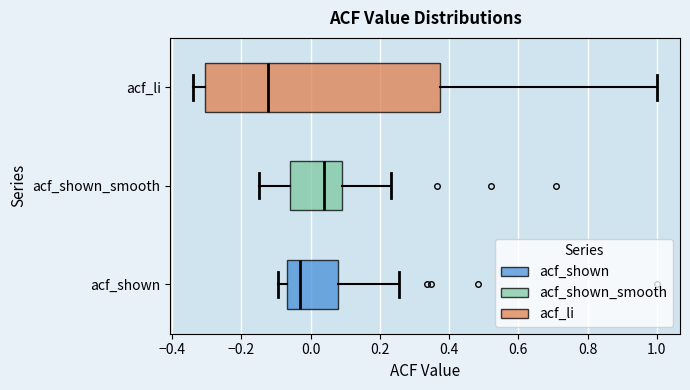

Reading bottom to top, transcribe this box plot: for each box, give where its median line is, the range the box spans, and where its two whiskers end, as read against the x-axis. The values are not printed on the chart, so give them approximately, as read against the axis.

acf_shown: median -0.04, box -0.06 to 0.08, whiskers -0.10 to 0.26
acf_shown_smooth: median 0.04, box -0.06 to 0.08, whiskers -0.14 to 0.24
acf_li: median -0.12, box -0.30 to 0.38, whiskers -0.34 to 1.00